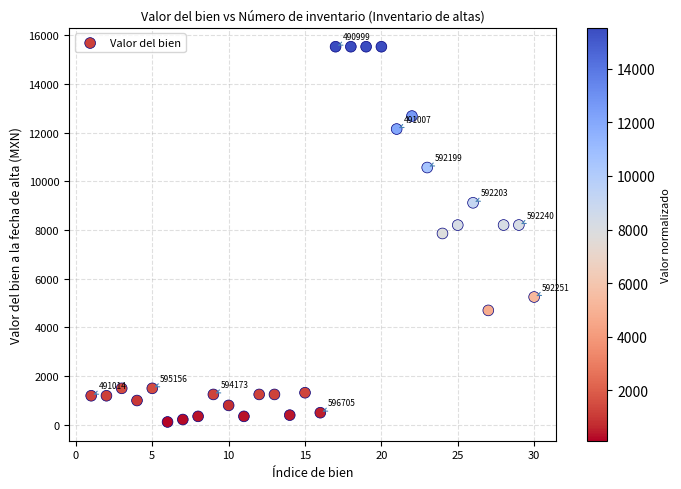

What is the range of X values (max minus min)?

29.0